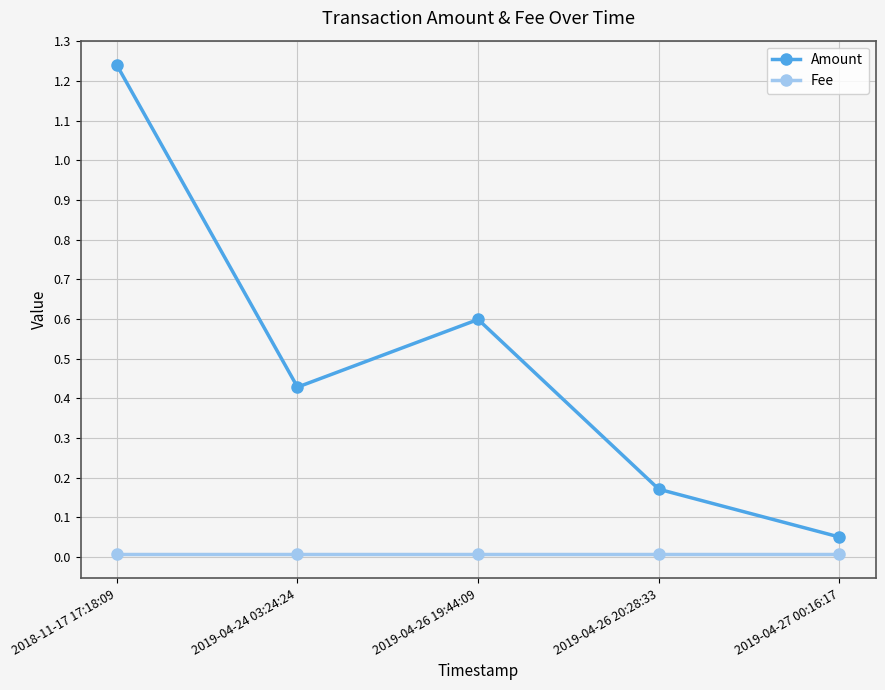

Rank the series by their maximum value, from lowest to highest.

Fee, Amount